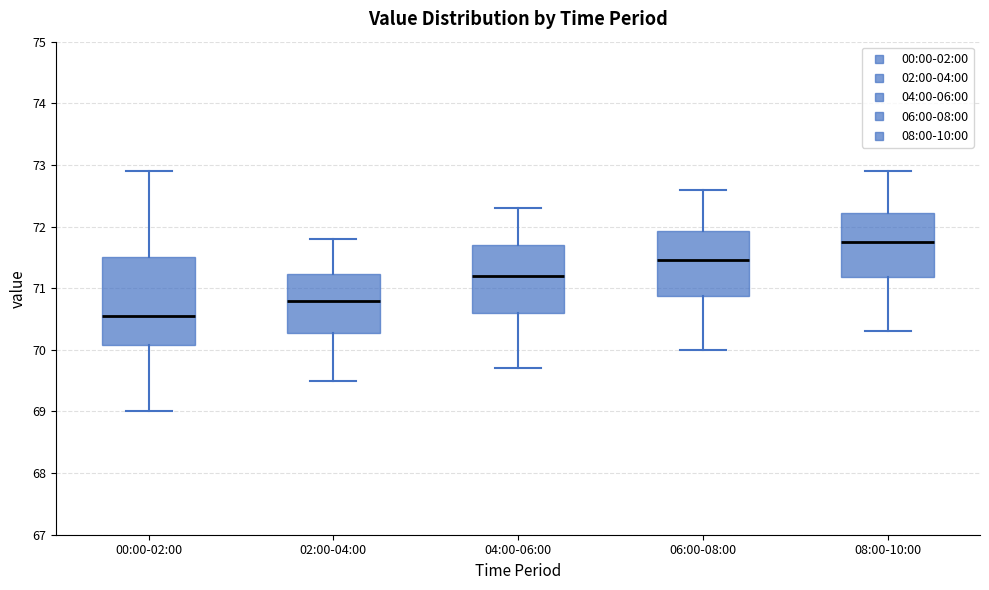

Which box has the highest median line?

08:00-10:00